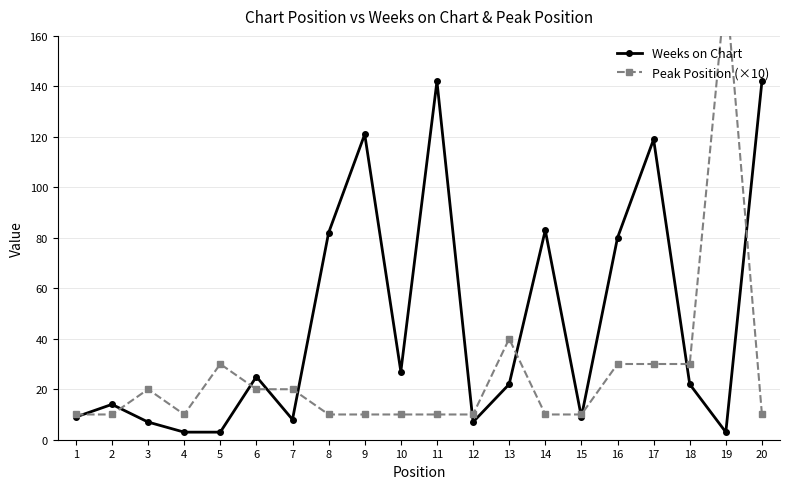

What is the difference between the highest and lowest values at 10?

17